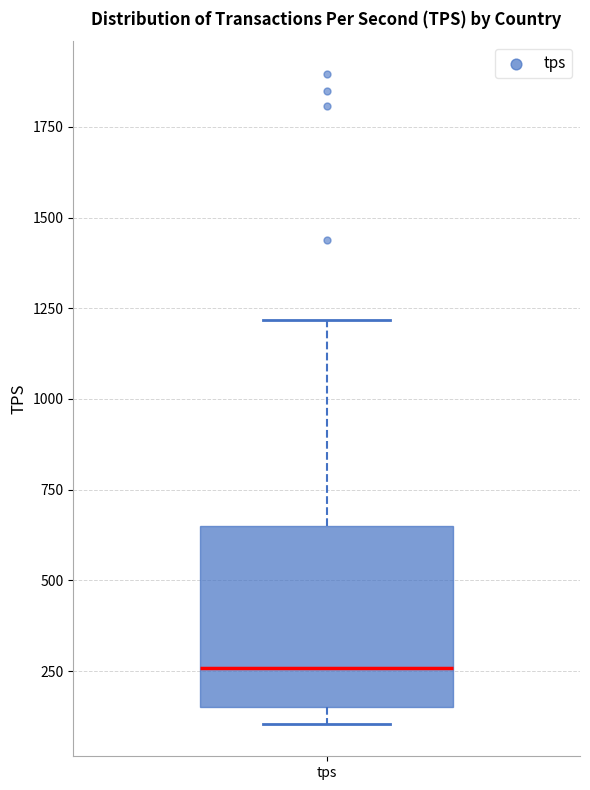

Transcribe this box plot: give where the median line is, the range the box spans, and where the two whiskers end, as read against the y-axis. The values are not printed on the chart, so give them approximately, as read against the axis.

median 250, box 150 to 650, whiskers 100 to 1200